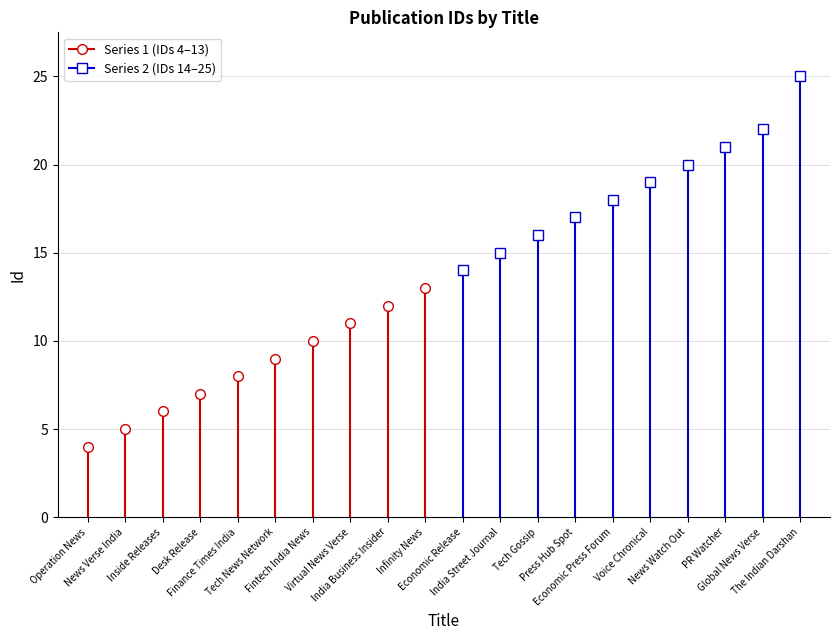

Rank the categories by value from highest to lowest.

The Indian Darshan, Global News Verse, PR Watcher, News Watch Out, Voice Chronical, Economic Press Forum, Press Hub Spot, Tech Gossip, India Street Journal, Economic Release, Infinity News, India Business Insider, Virtual News Verse, Fintech India News, Tech News Network, Finance Times India, Desk Release, Inside Releases, News Verse India, Operation News